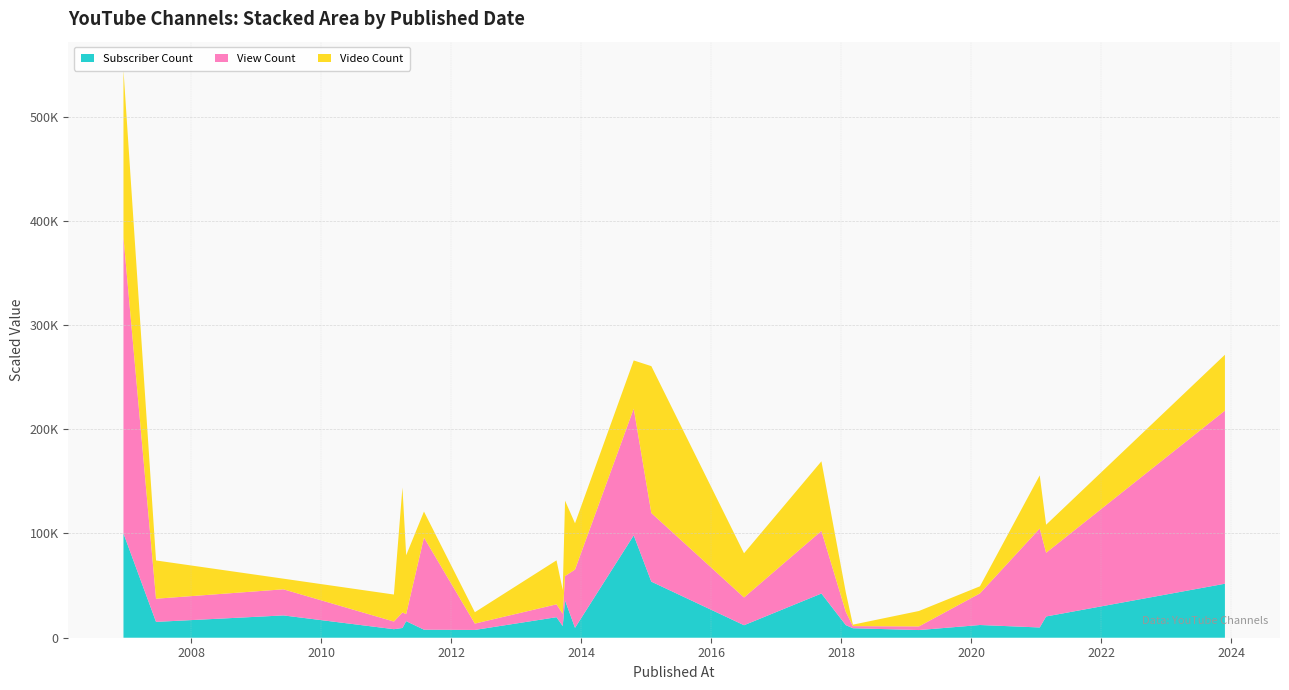

Reading right to left, what are all the values shown in this chart?

Subscriber Count: 51800	20400	9840	12200	7360	9110	12100	42400	12000	53800	98200	9480	35800	11200	19700	7470	7720	15900	9350	8190	21400	15200	100000
View Count: 16607642	6109319	9492105	3032867	348702	202953	1274020	6004555	2661187	6583105	12159609	5588294	2337702	1177806	1232796	608629	8841662	682726	1487004	733890	2504588	2221545	28416839
Video Count: 536	269	510	68	148	14	187	668	424	1409	462	444	723	227	422	109	249	564	1199	259	102	367	1604